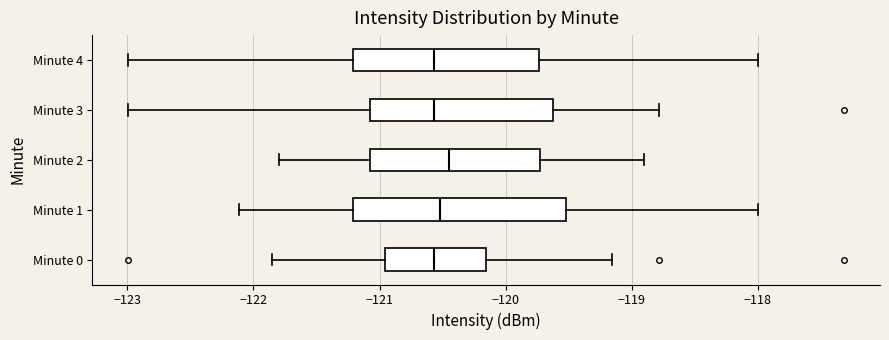

Reading bottom to top, transcribe this box plot: for each box, give where its median line is, the range the box spans, and where its two whiskers end, as read against the x-axis. The values are not printed on the chart, so give them approximately, as read against the axis.

Minute 0: median -120.6, box -121.0 to -120.2, whiskers -121.9 to -119.2
Minute 1: median -120.5, box -121.2 to -119.5, whiskers -122.1 to -118.0
Minute 2: median -120.4, box -121.1 to -119.7, whiskers -121.8 to -118.9
Minute 3: median -120.6, box -121.1 to -119.6, whiskers -123.0 to -118.8
Minute 4: median -120.6, box -121.2 to -119.7, whiskers -123.0 to -118.0